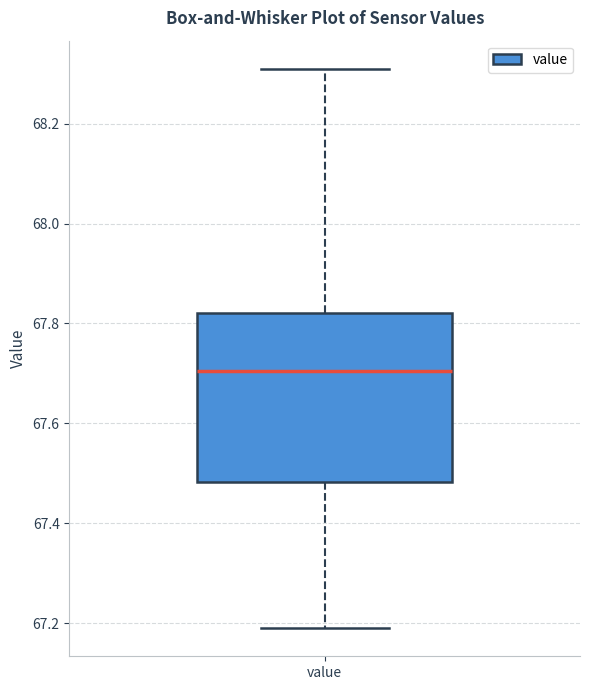

Read this box plot against the y-axis: the position of the median line, the range covered by the box, and the ends of both whiskers. The values are not printed on the chart, so give them approximately, as read against the axis.

median 67.70, box 67.48 to 67.82, whiskers 67.20 to 68.32